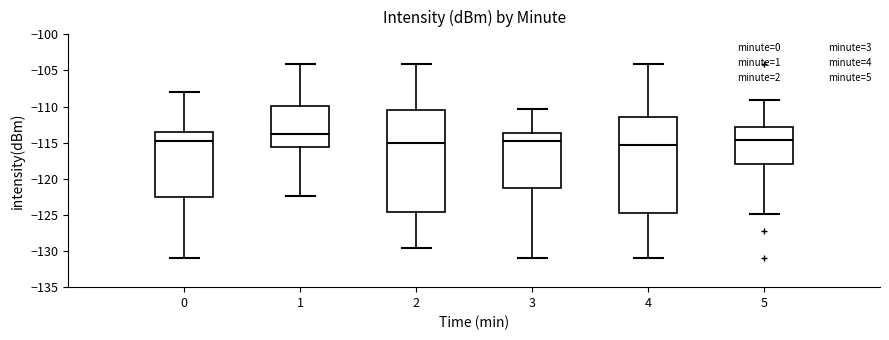

Reading left to right, transcribe this box plot: for each box, give where its median line is, the range the box spans, and where its two whiskers end, as read against the y-axis. The values are not printed on the chart, so give them approximately, as read against the axis.

0: median -115.0, box -122.5 to -113.5, whiskers -131.0 to -108.0
1: median -114.0, box -115.5 to -110.0, whiskers -122.5 to -104.0
2: median -115.0, box -124.5 to -110.5, whiskers -129.5 to -104.0
3: median -114.5, box -121.0 to -113.5, whiskers -131.0 to -110.5
4: median -115.5, box -124.5 to -111.5, whiskers -131.0 to -104.0
5: median -114.5, box -118.0 to -113.0, whiskers -125.0 to -109.0